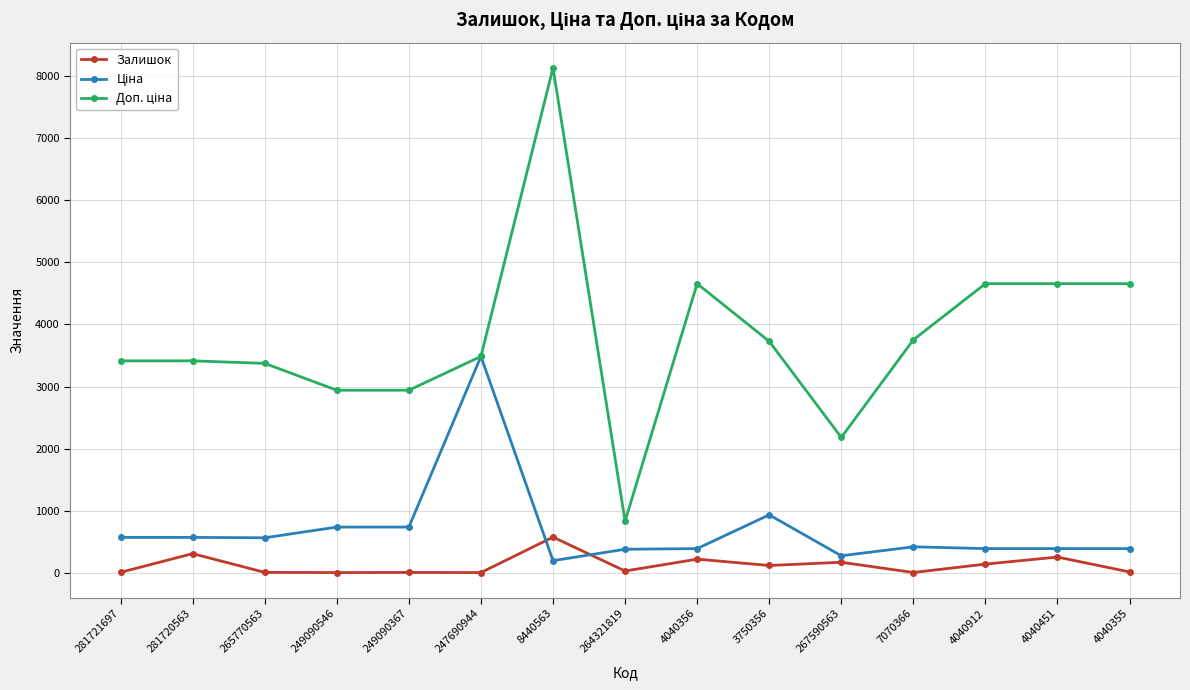

At how many categories does at least one series exceed 4077?

5